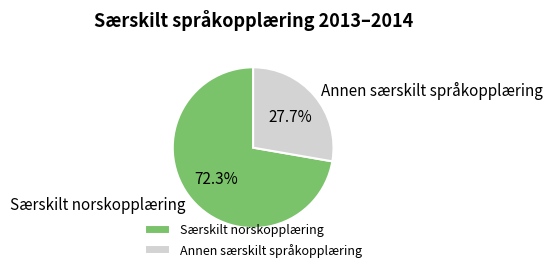

To the nearest percent, what percentage of the pie is Særskilt norskopplæring?

72%